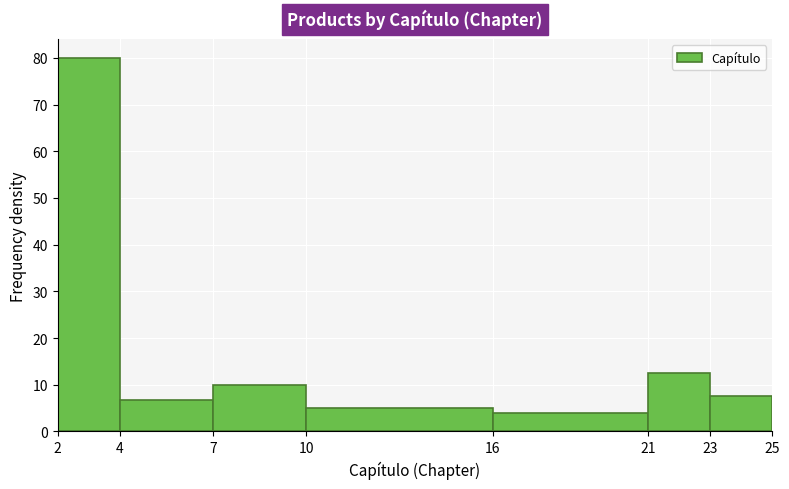

What is the height of the bar covering 23 to 25 on the x-axis? The values are not printed on the chart, so give them approximately, as read against the axis.

8